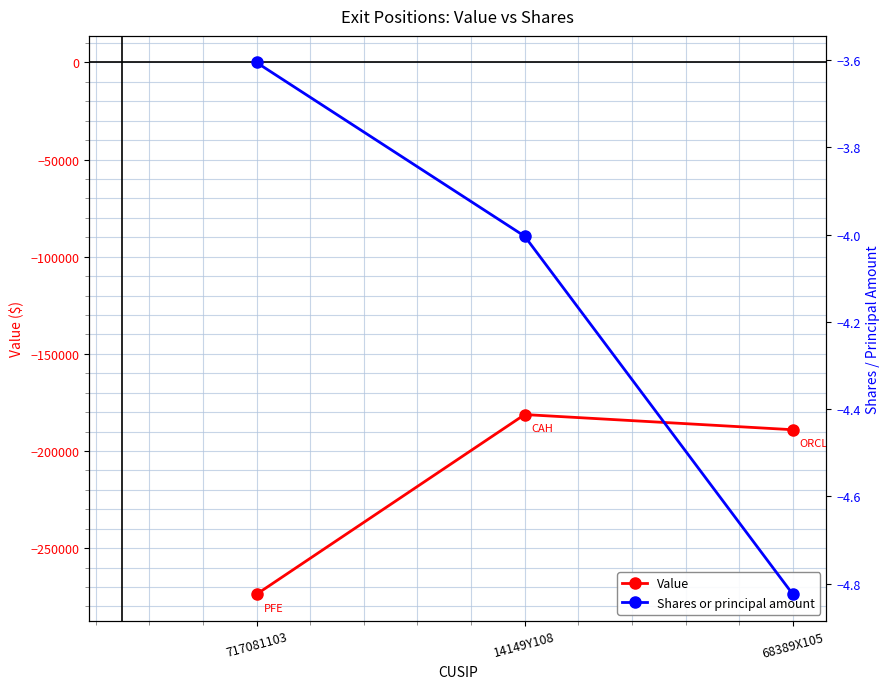

What is the sum of the Shares or principal amount values at 717081103 and 68389X105?

-8.4